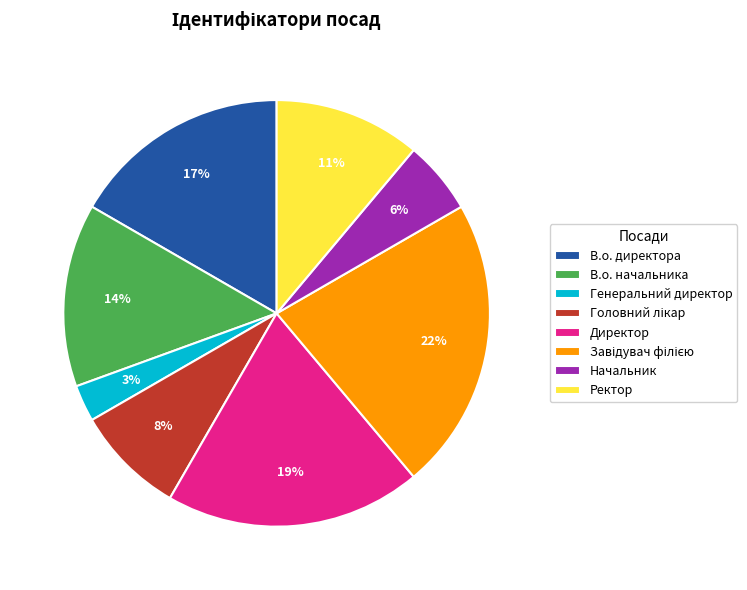

Count the number of slices in the pie.

8